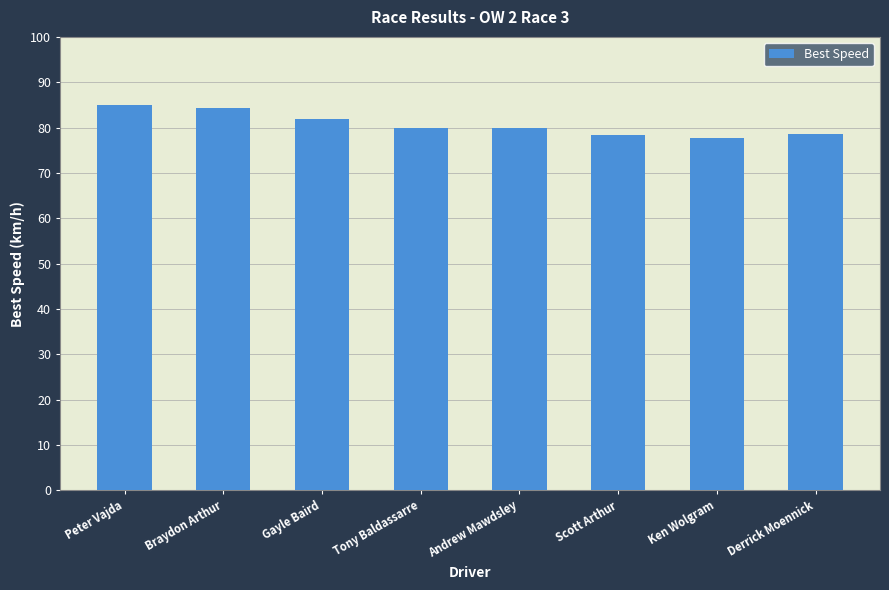

What is the greatest value displayed?

84.9